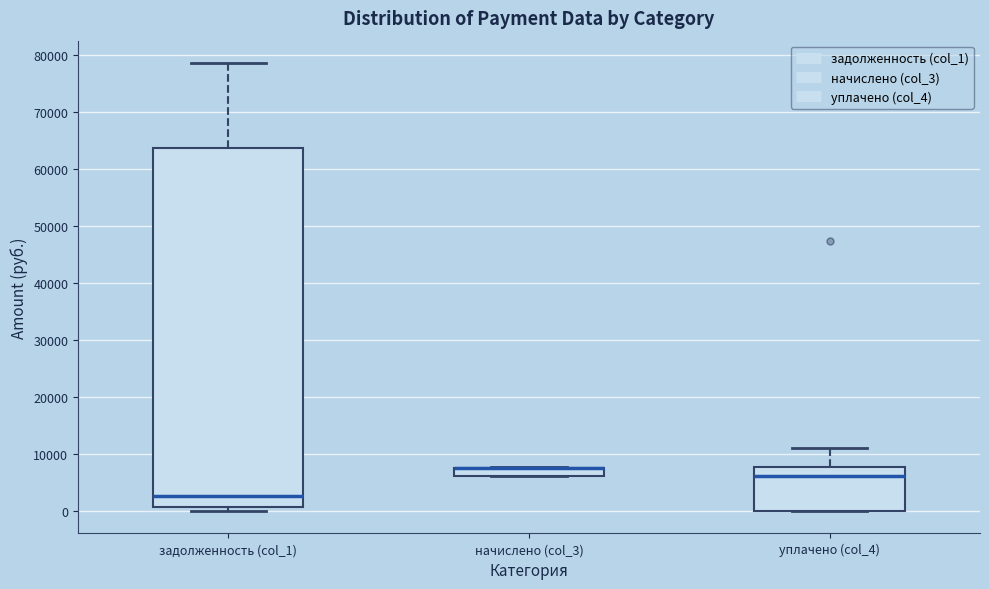

Where is the lower edge of the box for уплачено (col_4) on the y-axis? The values are not printed on the chart, so give them approximately, as read against the axis.

0